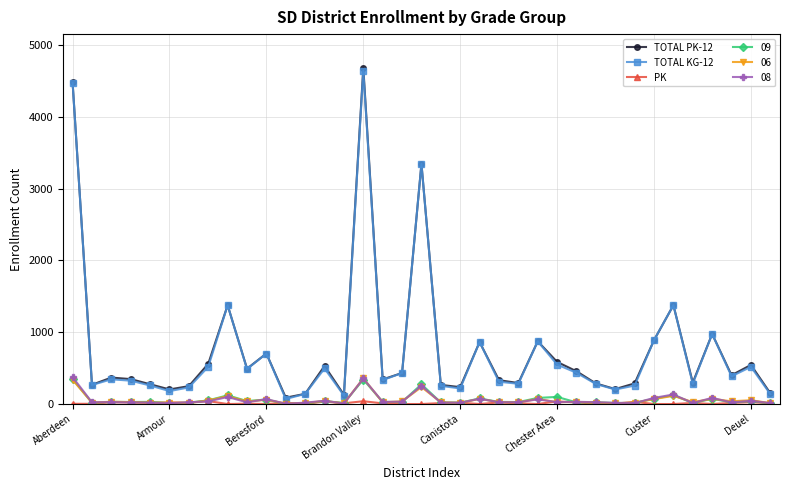

At how many categories does at least one series exceed 1747?

3